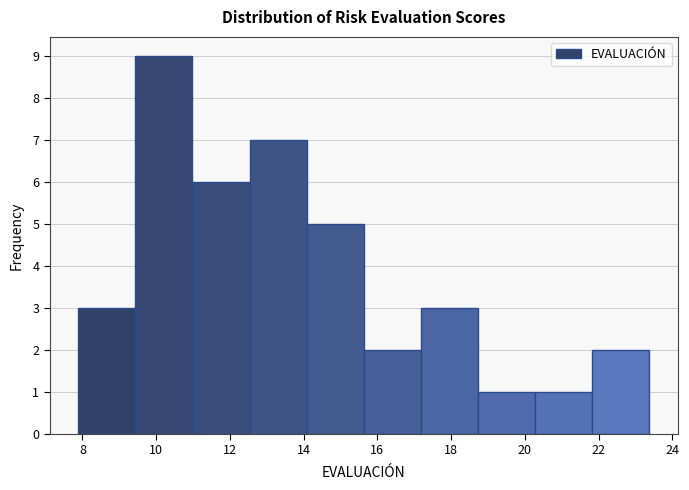

Reading left to right, list every bar in this chart as the range it spans on the x-axis followed by its height. Neither the bar edges nor the heights are printed on the chart, so give them approximately, as read against the axes.

7.8 to 9.4: 3
9.4 to 11.0: 9
11.0 to 12.6: 6
12.6 to 14.0: 7
14.0 to 15.6: 5
15.6 to 17.2: 2
17.2 to 18.8: 3
18.8 to 20.2: 1
20.2 to 21.8: 1
21.8 to 23.4: 2